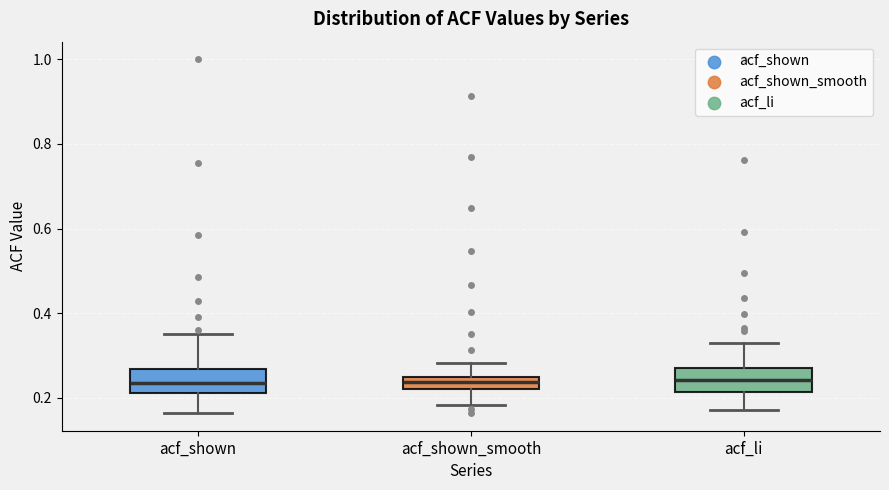

Where does the lower whisker of the box for acf_shown_smooth end on the y-axis? The values are not printed on the chart, so give them approximately, as read against the axis.

0.18